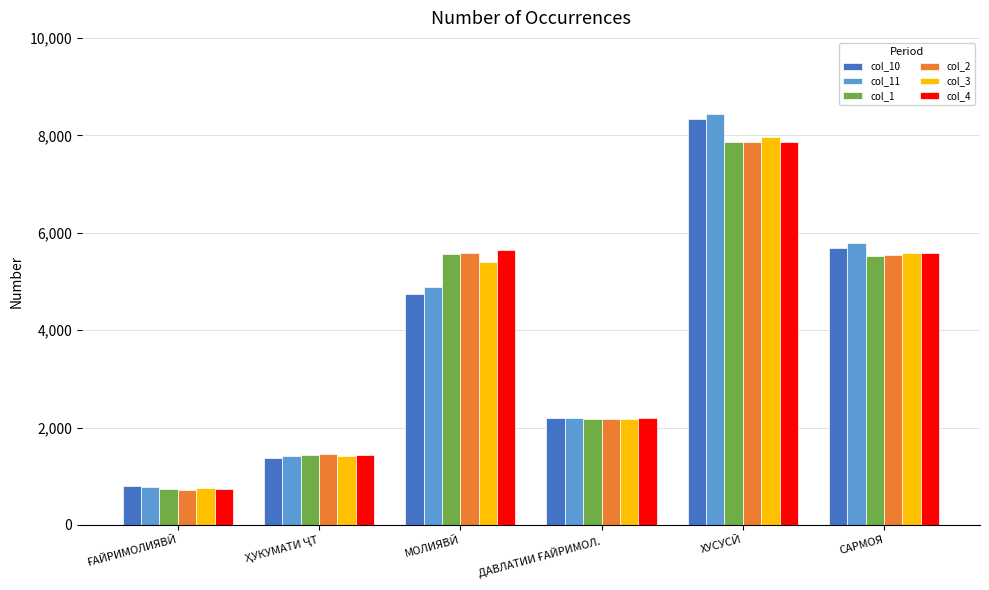

Which series has the widest spread of values?

col_11